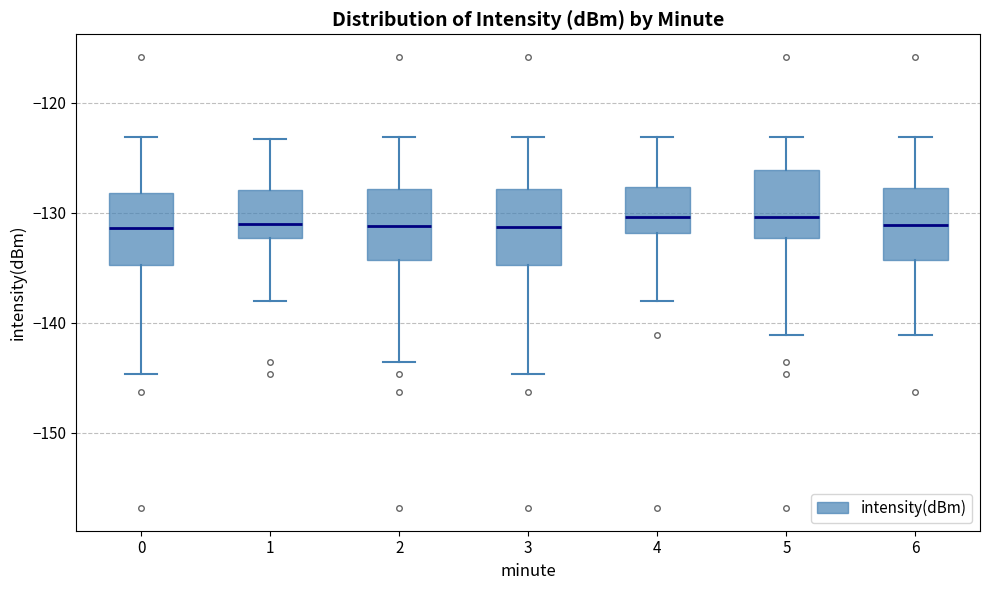

Where is the upper edge of the box at x = 6 on the y-axis? The values are not printed on the chart, so give them approximately, as read against the axis.

-128